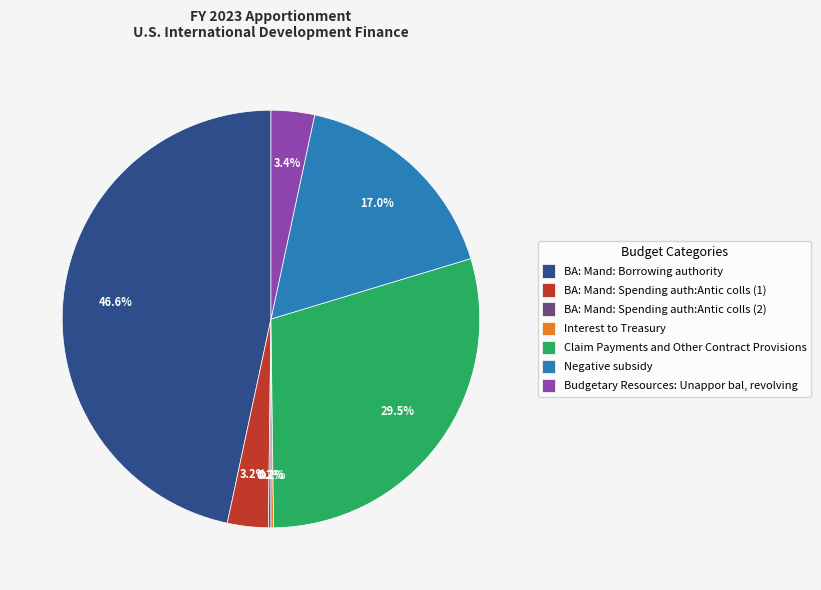

To the nearest percent, what percentage of the pie is Budgetary Resources: Unappor bal, revolving?

3%